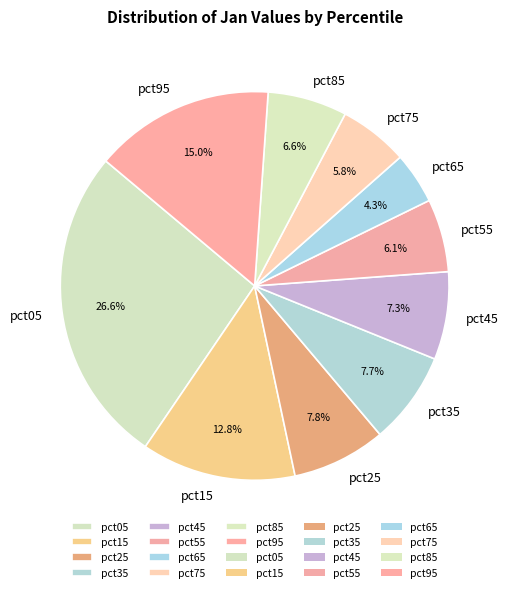

The pct45 slice represents 7% of the pie. True or false?

True